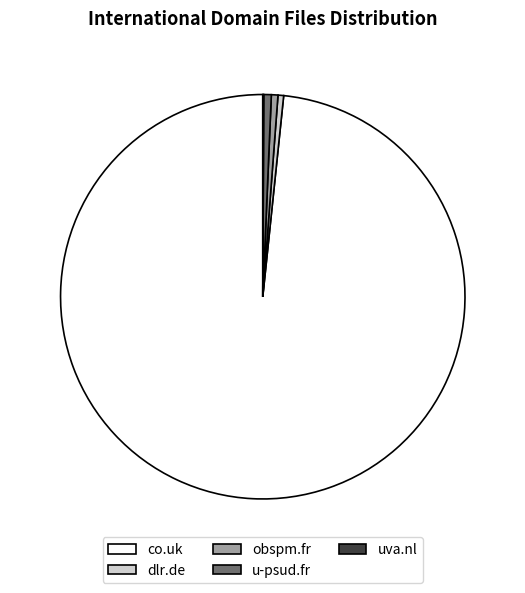

Which slice is the largest?

co.uk